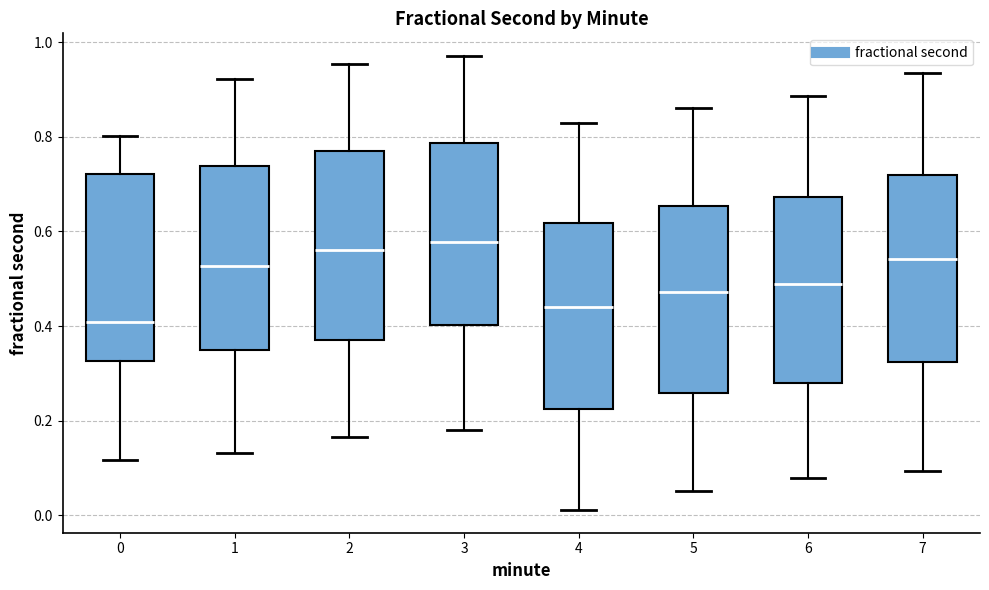

Reading left to right, transcribe this box plot: for each box, give where its median line is, the range the box spans, and where its two whiskers end, as read against the y-axis. The values are not printed on the chart, so give them approximately, as read against the axis.

0: median 0.40, box 0.32 to 0.72, whiskers 0.12 to 0.80
1: median 0.52, box 0.34 to 0.74, whiskers 0.14 to 0.92
2: median 0.56, box 0.36 to 0.76, whiskers 0.16 to 0.96
3: median 0.58, box 0.40 to 0.78, whiskers 0.18 to 0.98
4: median 0.44, box 0.22 to 0.62, whiskers 0.02 to 0.82
5: median 0.48, box 0.26 to 0.66, whiskers 0.04 to 0.86
6: median 0.48, box 0.28 to 0.68, whiskers 0.08 to 0.88
7: median 0.54, box 0.32 to 0.72, whiskers 0.10 to 0.94